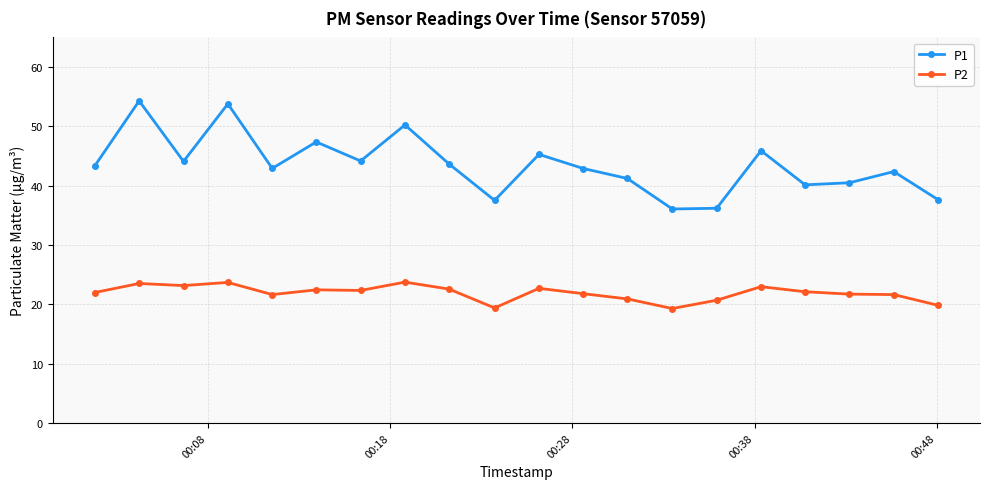

What is the value of the P2 point at the 18th from the left?

21.7